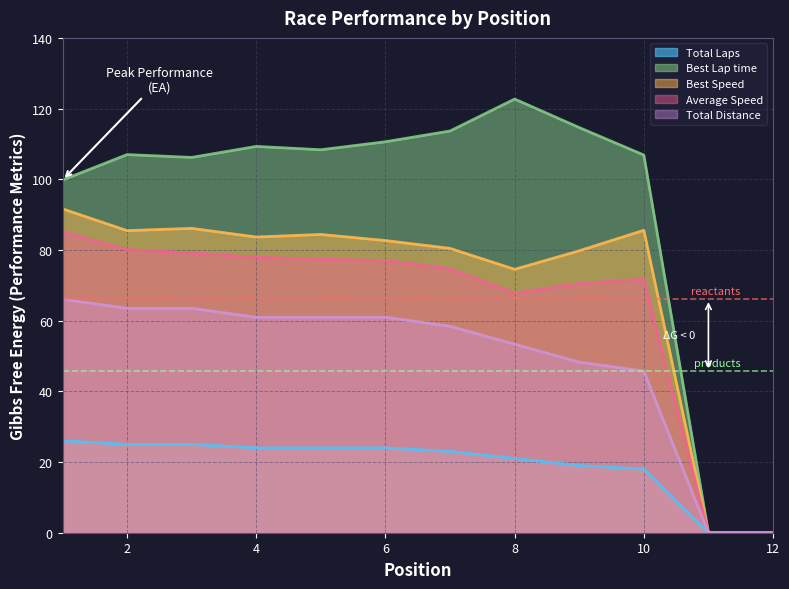

Which category has the lowest value in the Average Speed series?

11